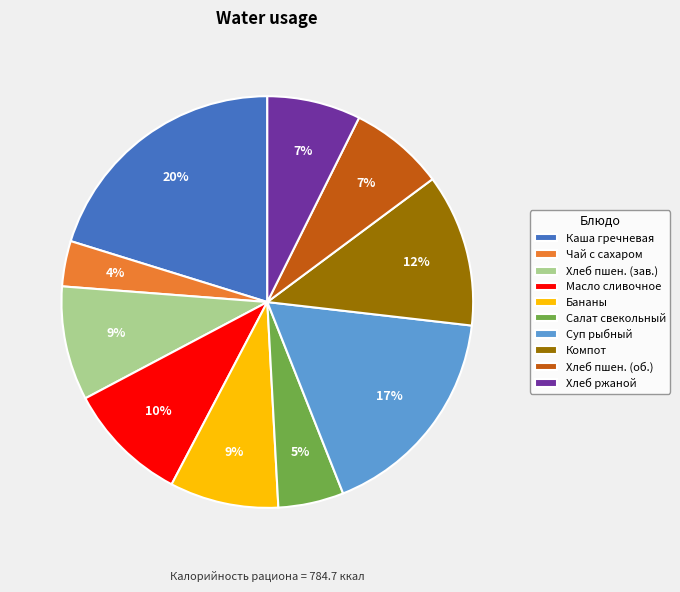

Does any single category account for the majority?

No